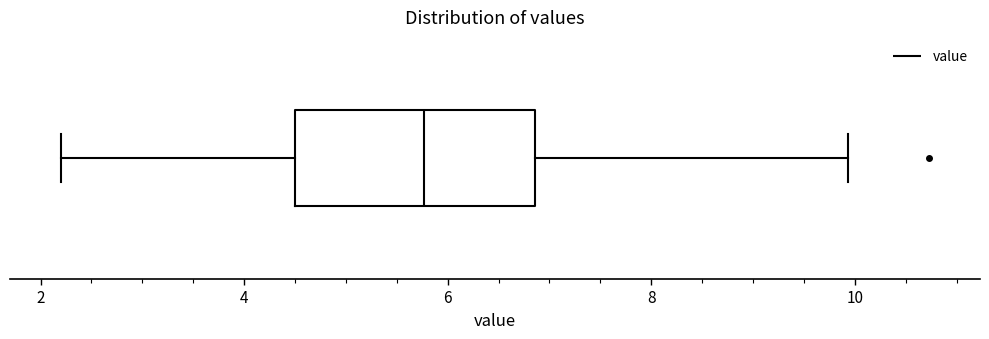

Transcribe this box plot: give where the median line is, the range the box spans, and where the two whiskers end, as read against the x-axis. The values are not printed on the chart, so give them approximately, as read against the axis.

median 5.8, box 4.6 to 6.8, whiskers 2.2 to 10.0